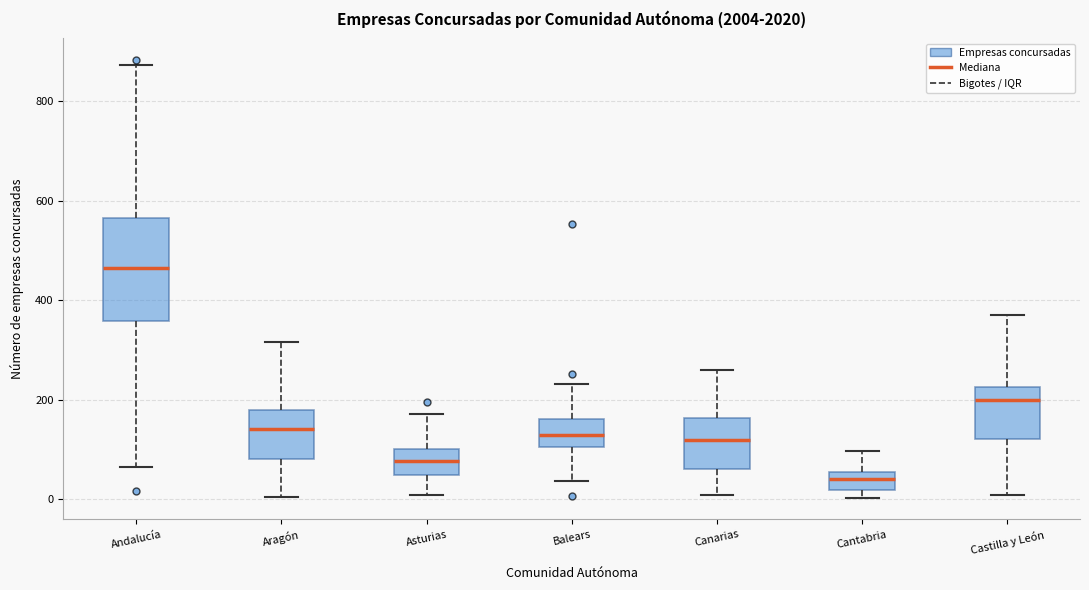

Reading left to right, transcribe this box plot: for each box, give where its median line is, the range the box spans, and where its two whiskers end, as read against the y-axis. The values are not printed on the chart, so give them approximately, as read against the axis.

Andalucía: median 460, box 360 to 560, whiskers 60 to 880
Aragón: median 140, box 80 to 180, whiskers 0 to 320
Asturias: median 80, box 40 to 100, whiskers 0 to 180
Balears: median 120, box 100 to 160, whiskers 40 to 240
Canarias: median 120, box 60 to 160, whiskers 0 to 260
Cantabria: median 40, box 20 to 60, whiskers 0 to 100
Castilla y León: median 200, box 120 to 220, whiskers 0 to 360